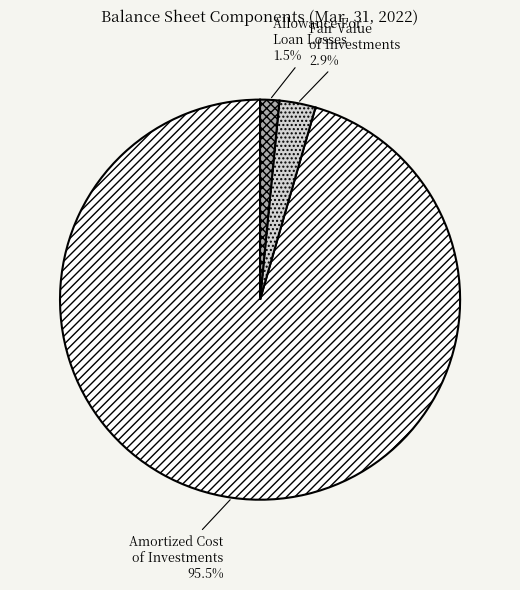

Is there any slice that represents more than half of the pie?

Yes